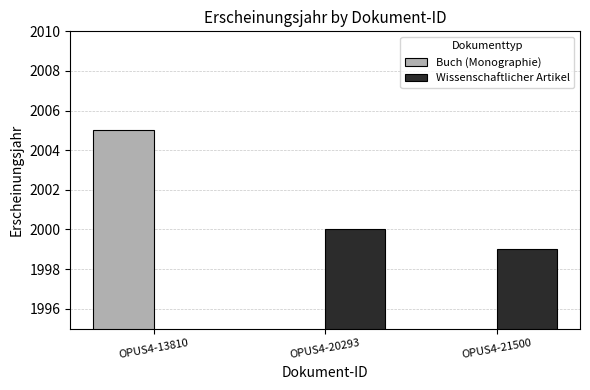

At which label does Wissenschaftlicher Artikel reach its peak?

OPUS4-20293